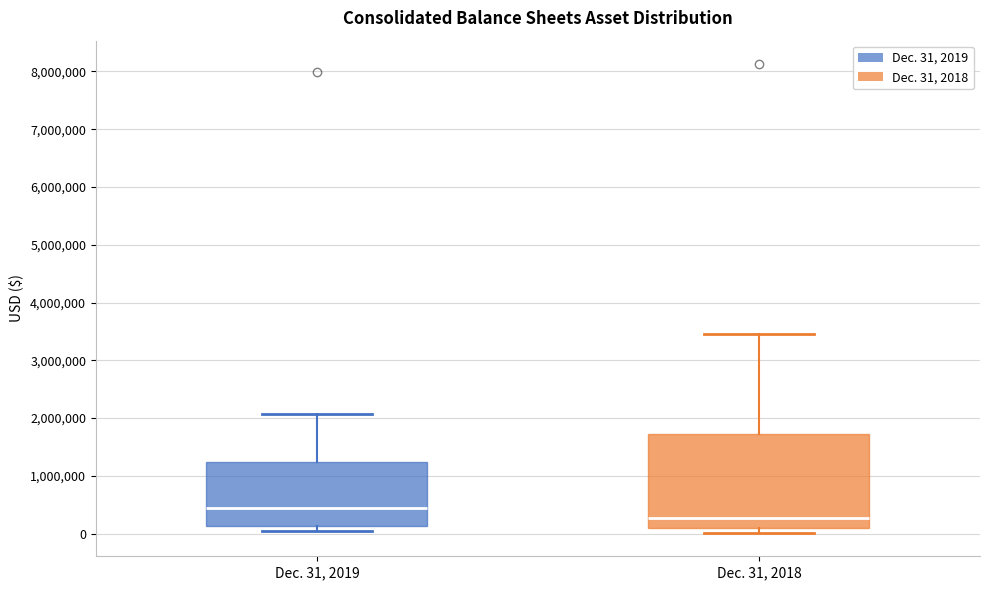

Reading left to right, read every box against the y-axis: the position of its median line, the range the box covers, and the ends of its whiskers. The values are not printed on the chart, so give them approximately, as read against the axis.

Dec. 31, 2019: median 400000, box 100000 to 1200000, whiskers 0 to 2100000
Dec. 31, 2018: median 300000, box 100000 to 1700000, whiskers 0 to 3400000